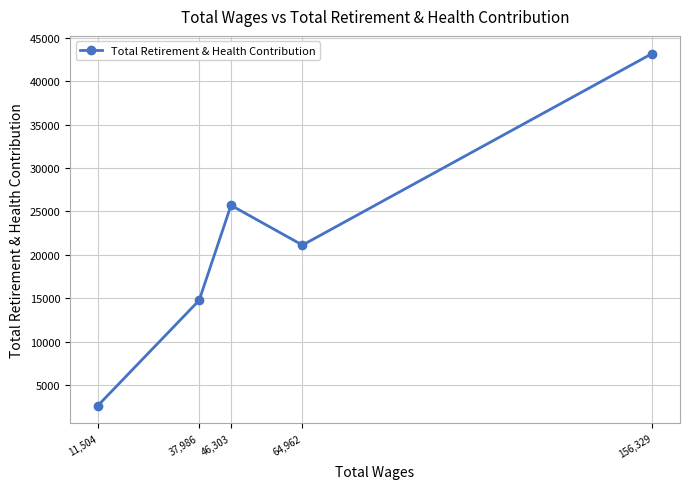

Rank the categories by value from lowest to highest.

11,504, 37,986, 64,962, 46,303, 156,329